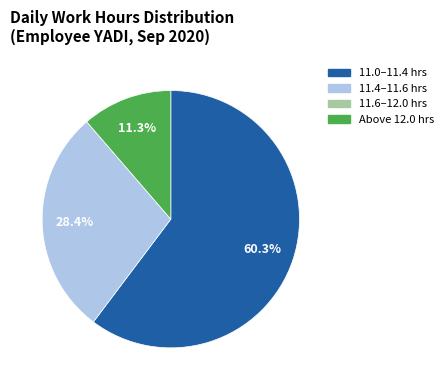

Is there any slice that represents more than half of the pie?

Yes